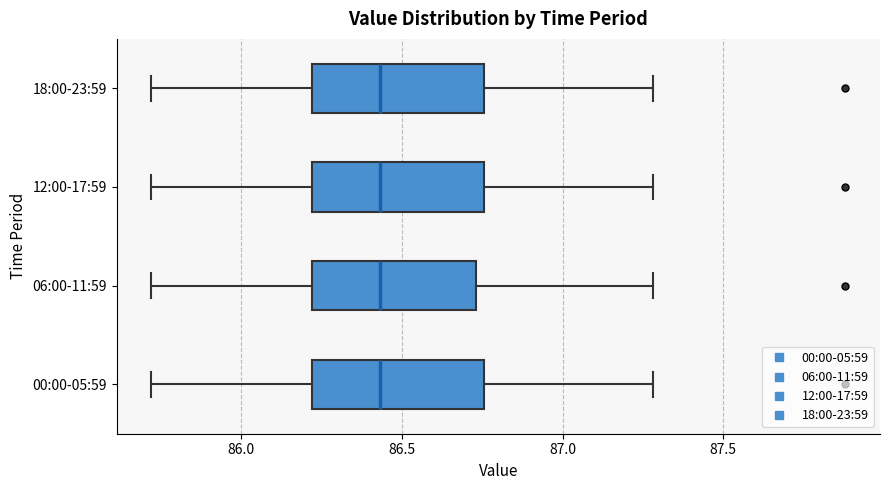

Reading bottom to top, transcribe this box plot: for each box, give where its median line is, the range the box spans, and where its two whiskers end, as read against the x-axis. The values are not printed on the chart, so give them approximately, as read against the axis.

00:00-05:59: median 86.45, box 86.20 to 86.75, whiskers 85.70 to 87.30
06:00-11:59: median 86.45, box 86.20 to 86.75, whiskers 85.70 to 87.30
12:00-17:59: median 86.45, box 86.20 to 86.75, whiskers 85.70 to 87.30
18:00-23:59: median 86.45, box 86.20 to 86.75, whiskers 85.70 to 87.30